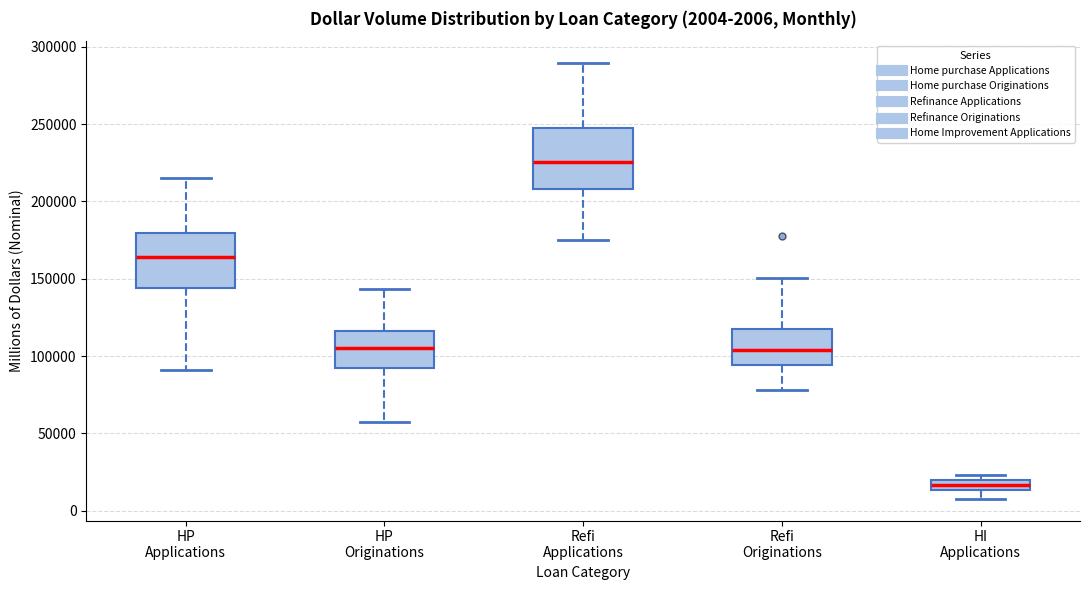

Which box has the lowest median line?

HI Applications